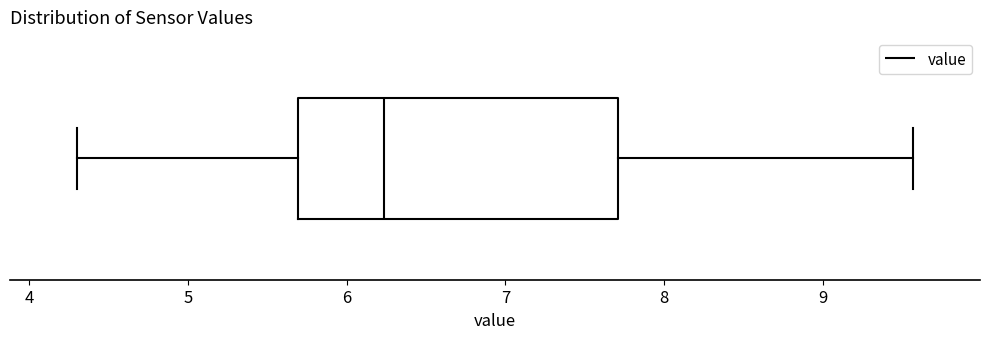

Read this box plot against the x-axis: the position of the median line, the range covered by the box, and the ends of both whiskers. The values are not printed on the chart, so give them approximately, as read against the axis.

median 6.2, box 5.7 to 7.7, whiskers 4.3 to 9.6